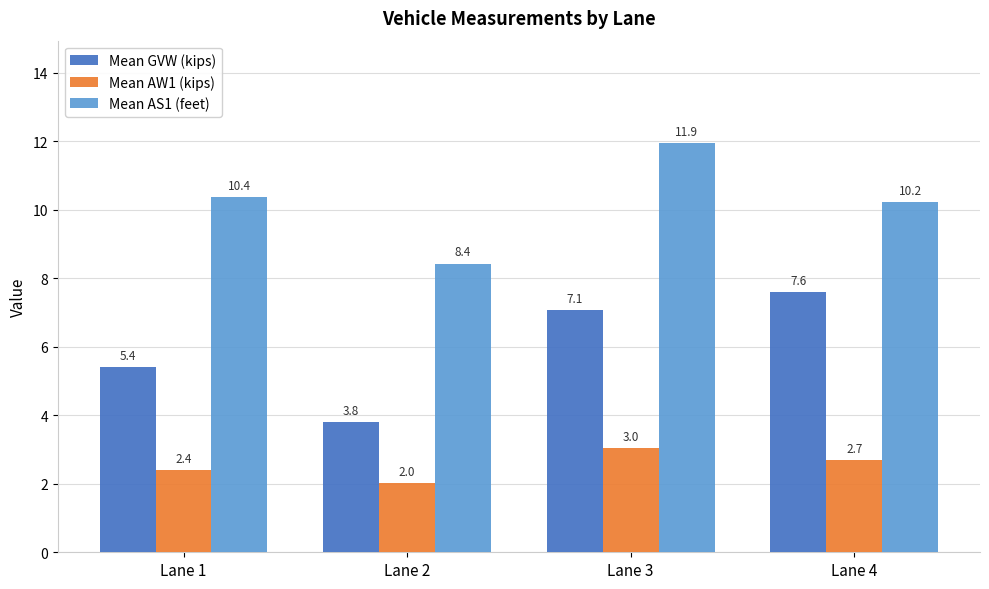

How many bars are there in each group?

3